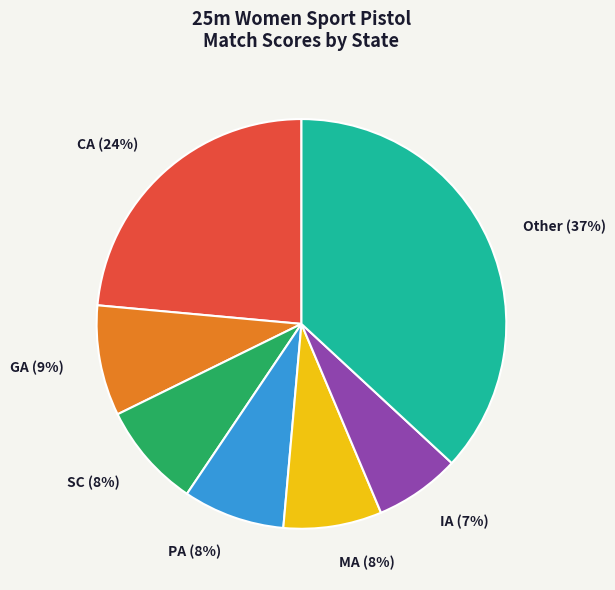

Combined, do PA (8%) and GA (9%) account for over 50%?

No